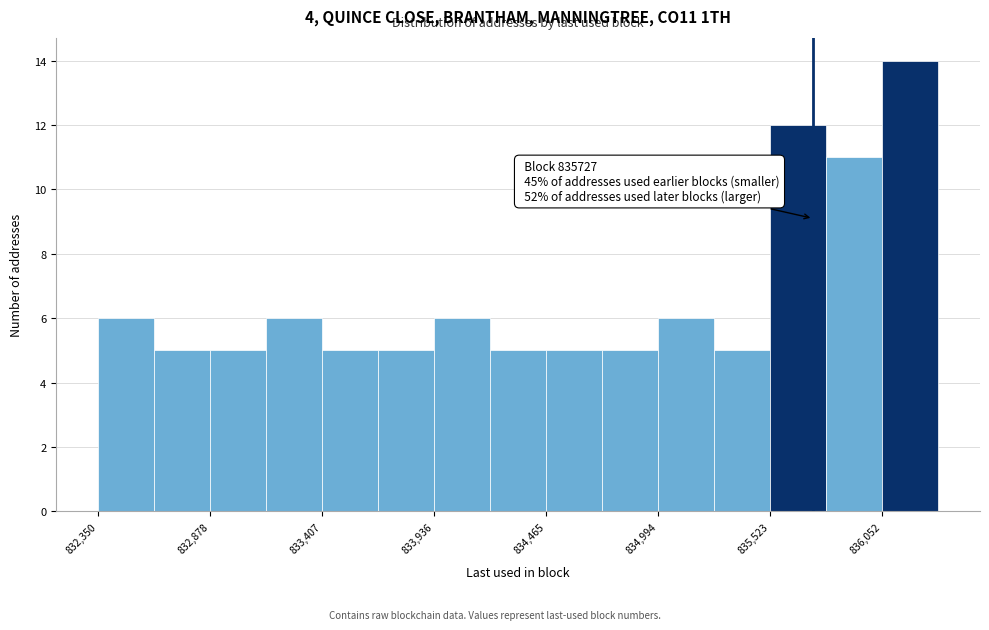

Around what value on the x-axis is the tallest bar? Give the approximate position of its centre, as read against the axis.

836200